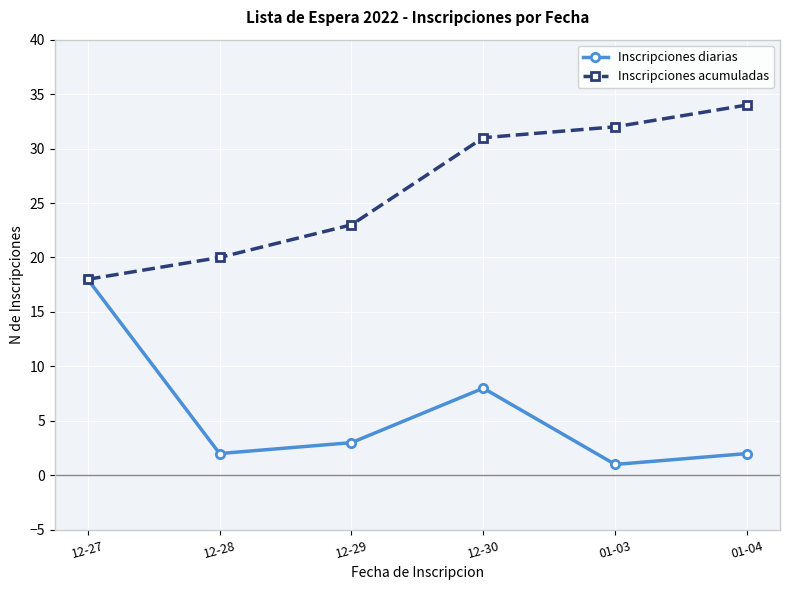

What is the difference between the highest and lowest values at 12-30?

23